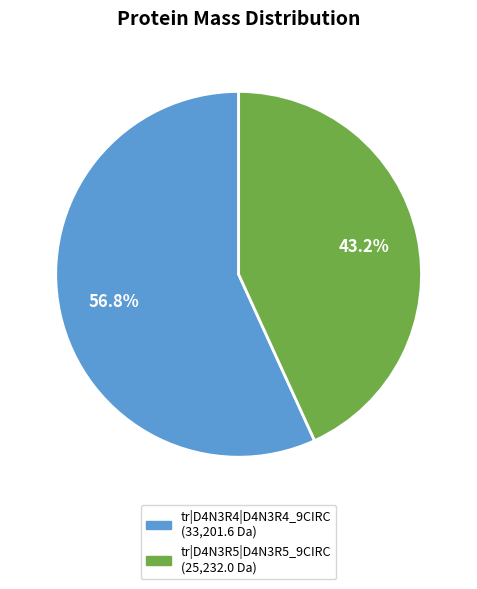

To the nearest percent, what percentage of the pie is tr|D4N3R4|D4N3R4_9CIRC?

57%